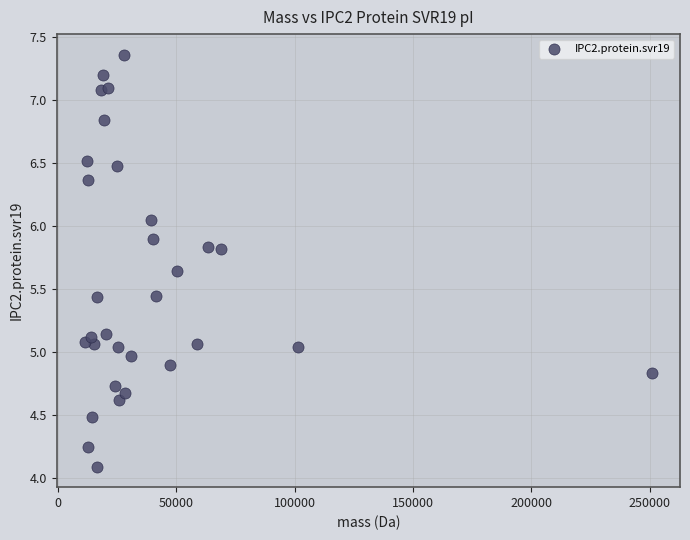

What is the range of X values (max minus min)?

239532.9